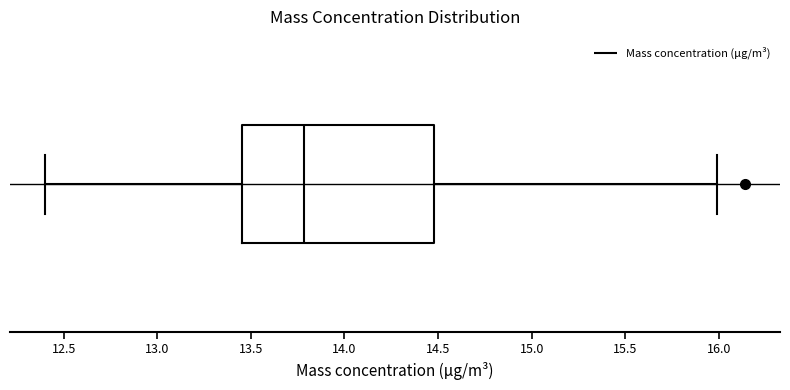

Transcribe this box plot: give where the median line is, the range the box spans, and where the two whiskers end, as read against the x-axis. The values are not printed on the chart, so give them approximately, as read against the axis.

median 13.80, box 13.45 to 14.50, whiskers 12.40 to 16.00